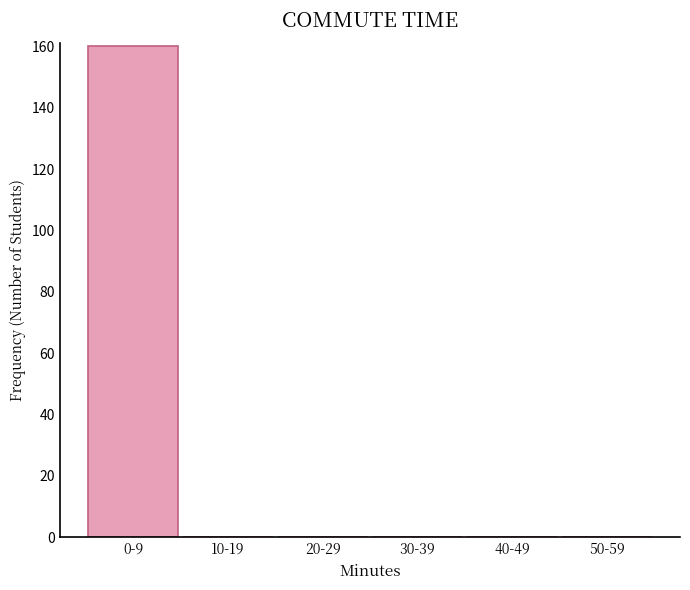

Reading right to left, what are all the values shown in this chart?

50-59=0	40-49=0	30-39=0	20-29=0	10-19=0	0-9=160